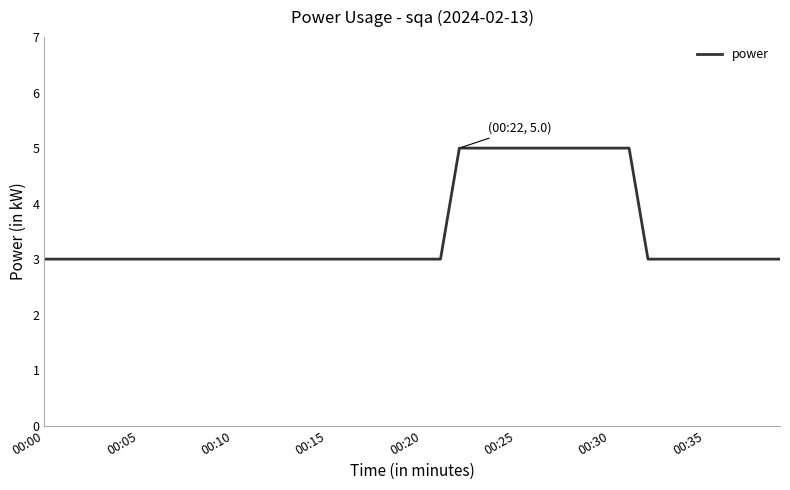

What is the difference between the maximum and minimum values?

2